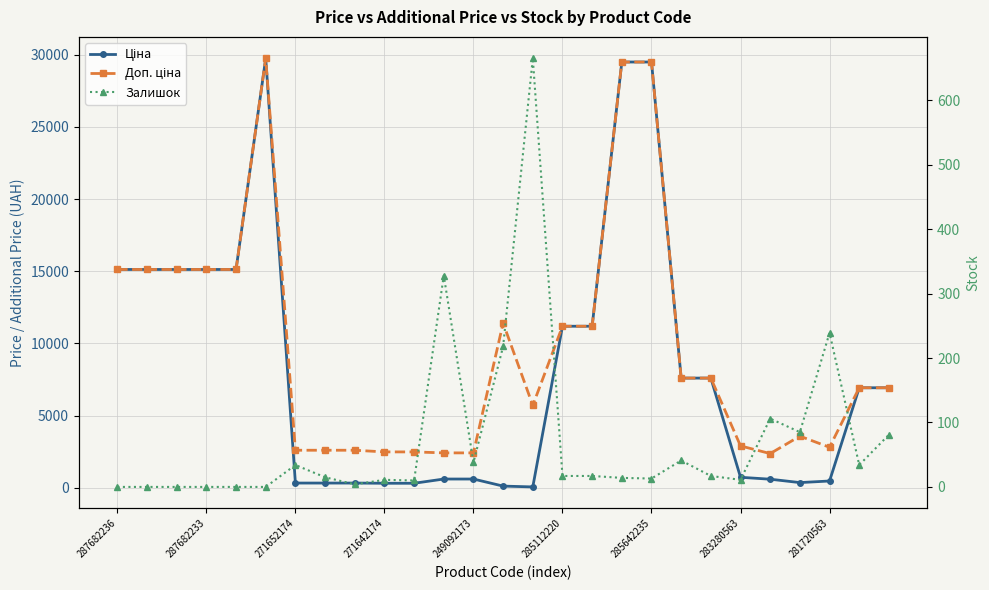

At which category does Доп. ціна reach its first local valley?

14